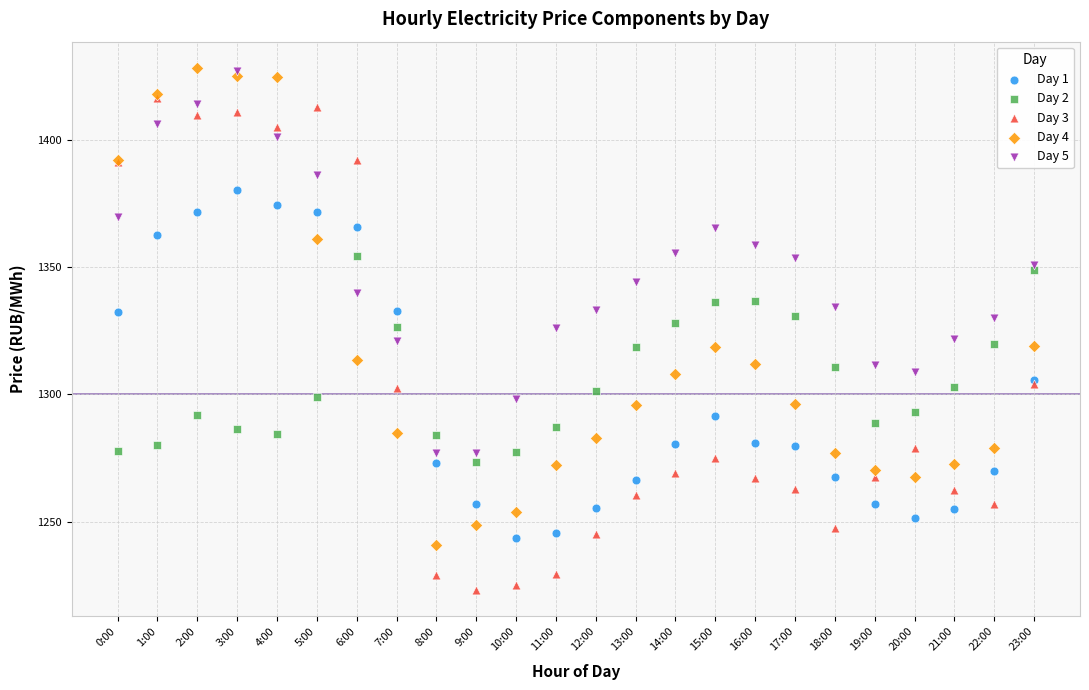

Which series has the largest Y range (max minus min)?

Day 3